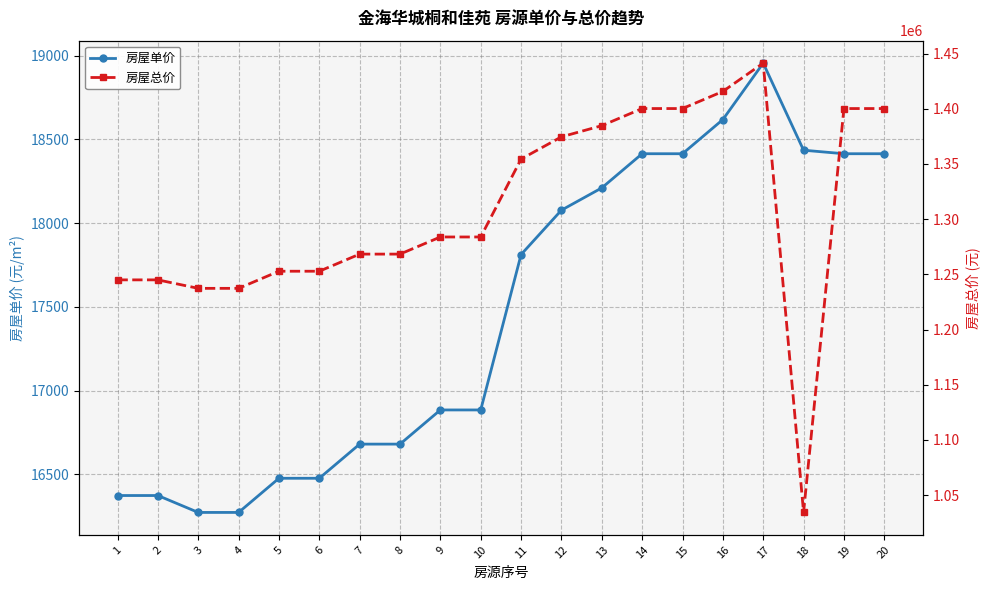

Which category has the highest value in the 房屋单价 series?

17